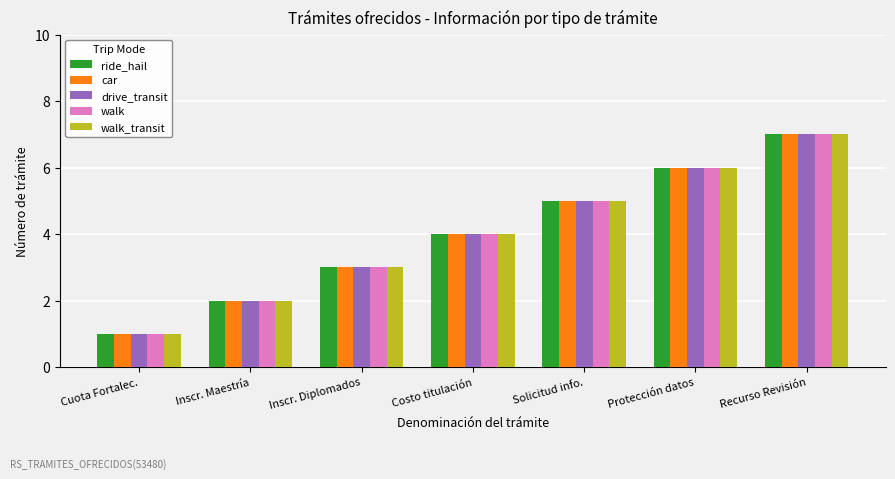

What is the value of the car bar at the 7th from the left?

7